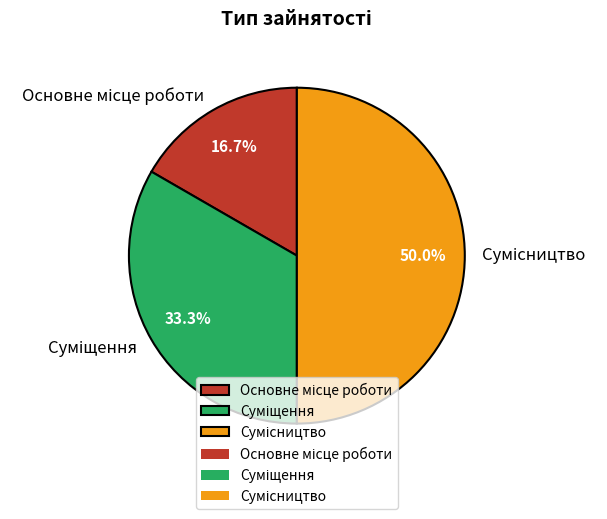

What is the change in value from Суміщення to Сумісництво?

+1